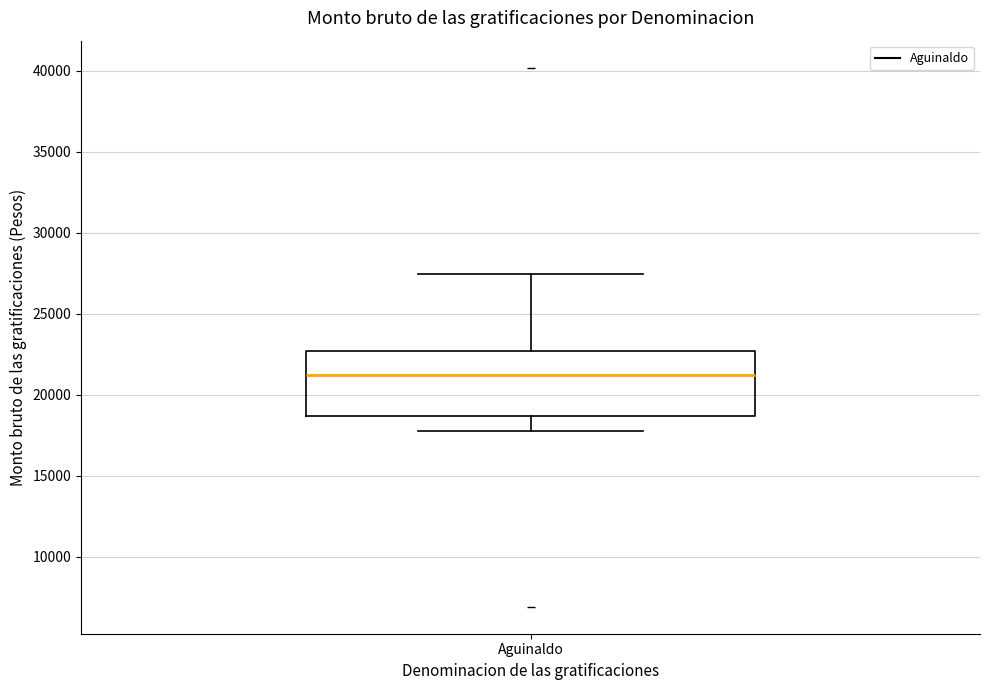

Where is the lower edge of the box for Aguinaldo on the y-axis? The values are not printed on the chart, so give them approximately, as read against the axis.

18500